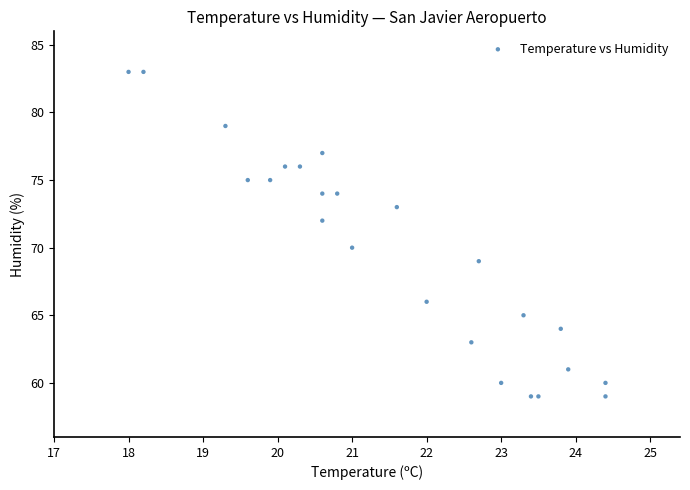

What is the range of Y values (max minus min)?

24